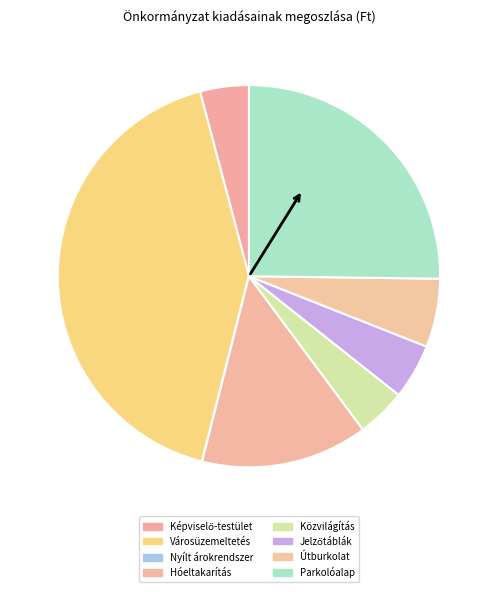

Rank the categories by value from lowest to highest.

Nyílt árokrendszer, Képviselő-testület működésével, Közvilágítás üzemeltetése, Jelzőtáblák pótlása, Útburkolat karbantartás, Hóeltakarítás, Parkolóalap kiadásai, Városüzemeltetési kiadások